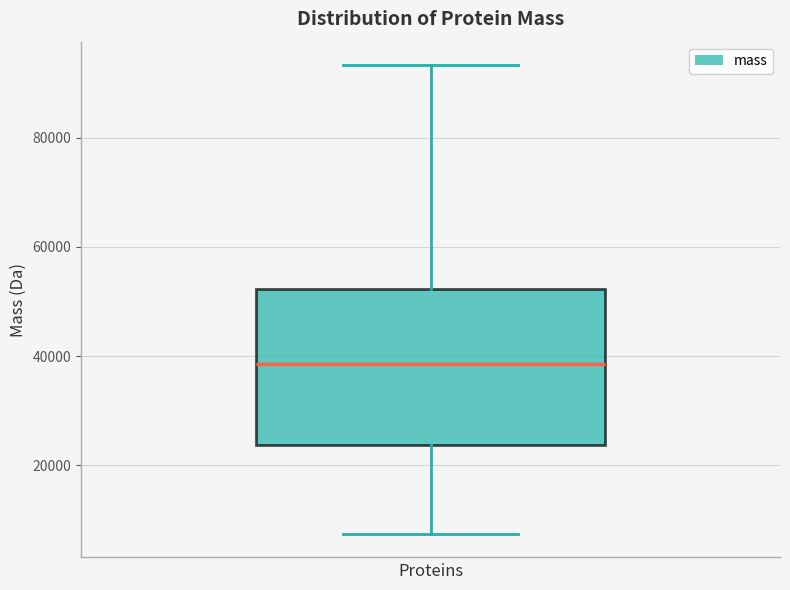

Transcribe this box plot: give where the median line is, the range the box spans, and where the two whiskers end, as read against the y-axis. The values are not printed on the chart, so give them approximately, as read against the axis.

median 38000, box 24000 to 52000, whiskers 8000 to 94000